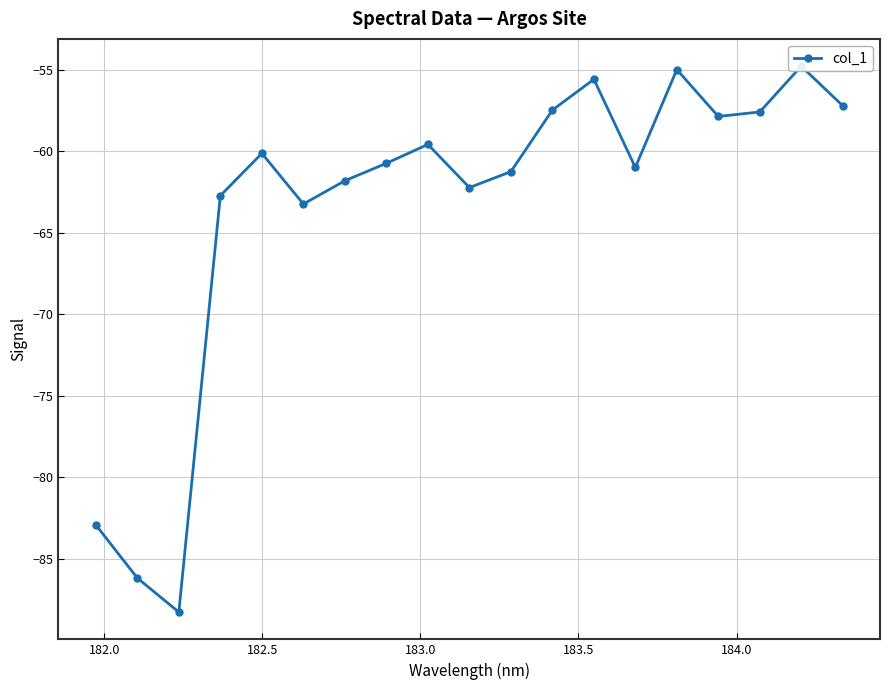

How many values are below -60?

11